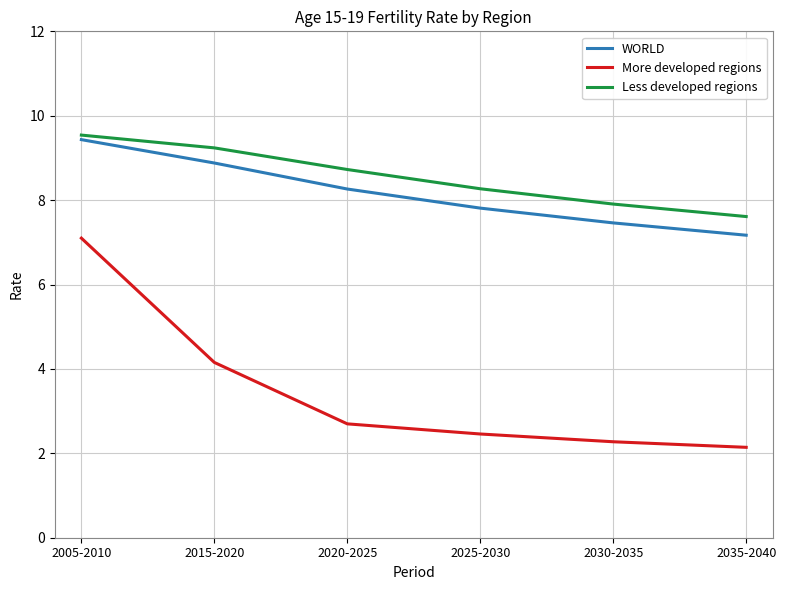

What position from the right is 2030-2035?

2